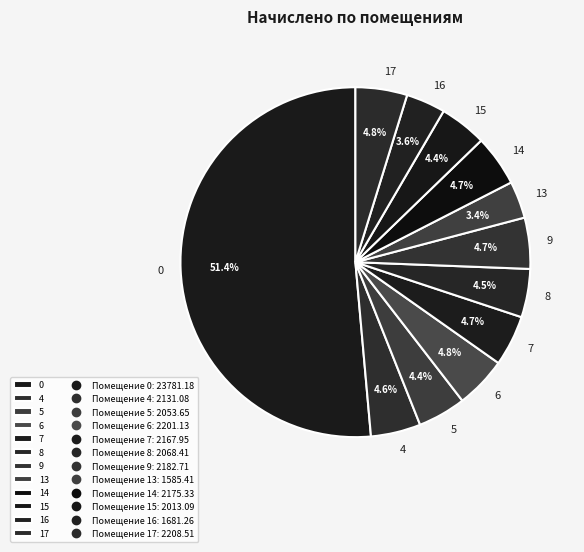

How many segments does this pie chart have?

12